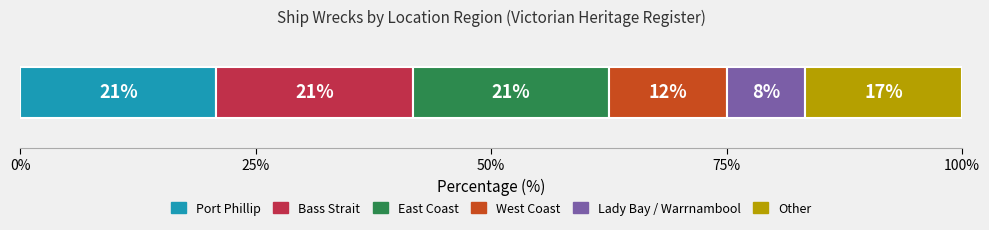

What are all the series names shown in the legend?

Port Phillip, Bass Strait, East Coast, West Coast, Lady Bay / Warrnambool, Other